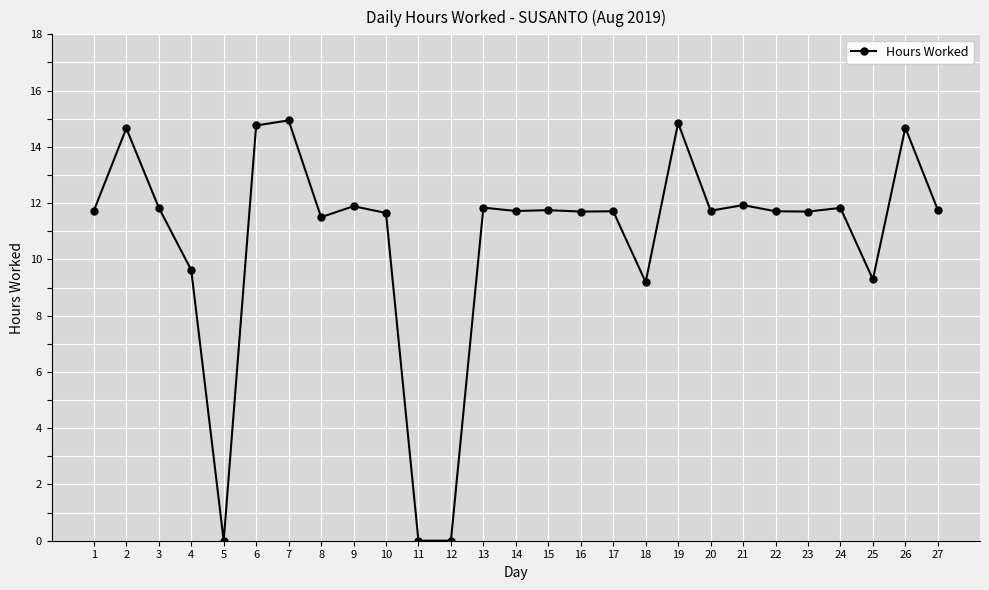

At which category does the data reach its first local valley?

5